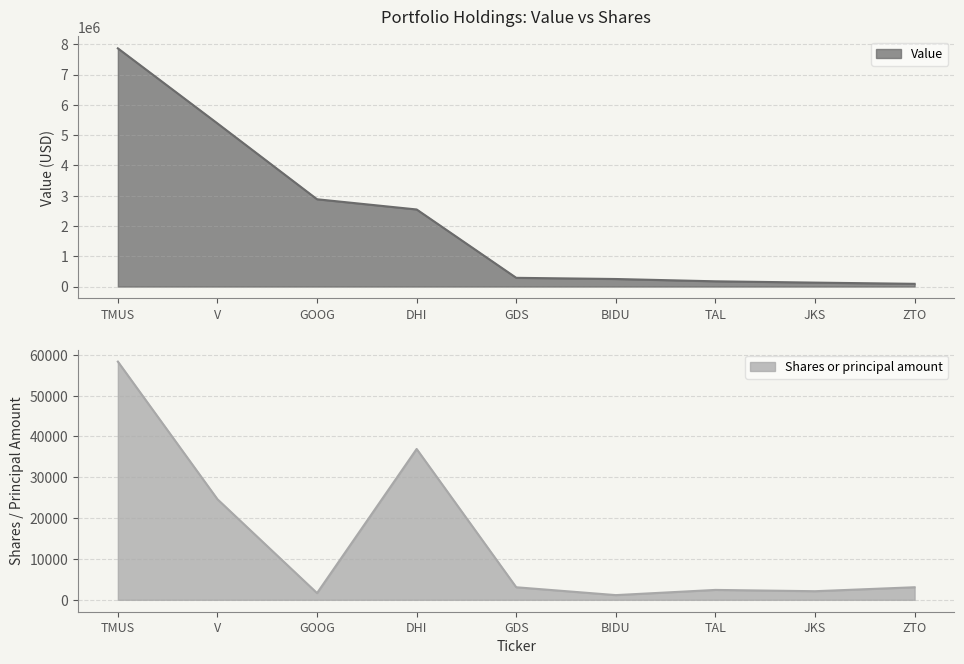

What is the sum of the Value values at TAL and ZTO?

263000